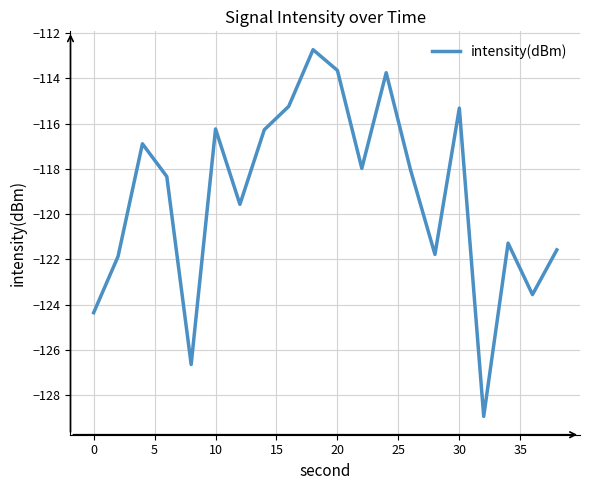

What is the difference between the maximum and minimum values?

16.2